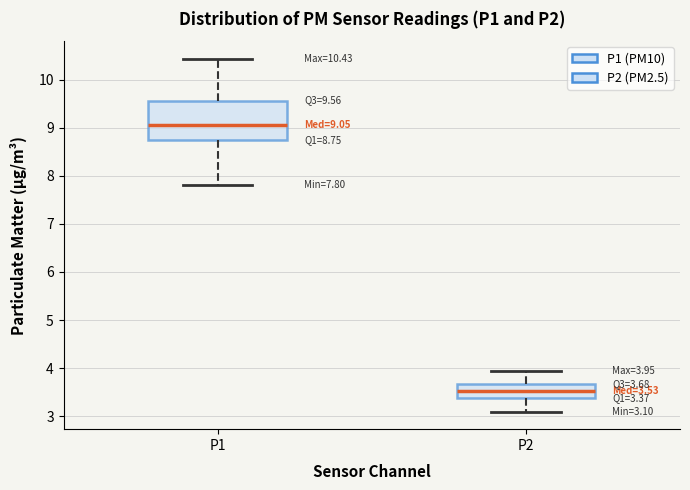

Comparing the boxes themselves (not the whiskers), which one is the tallest?

P1